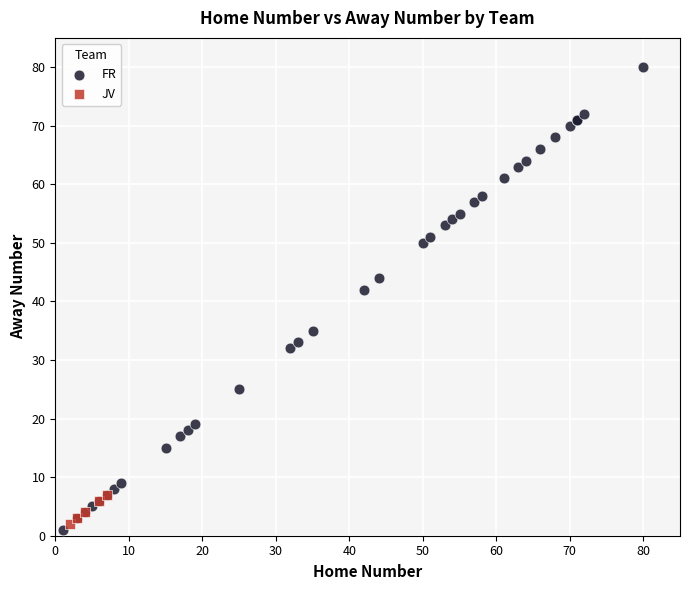

Which series reaches the maximum Y coordinate?

FR